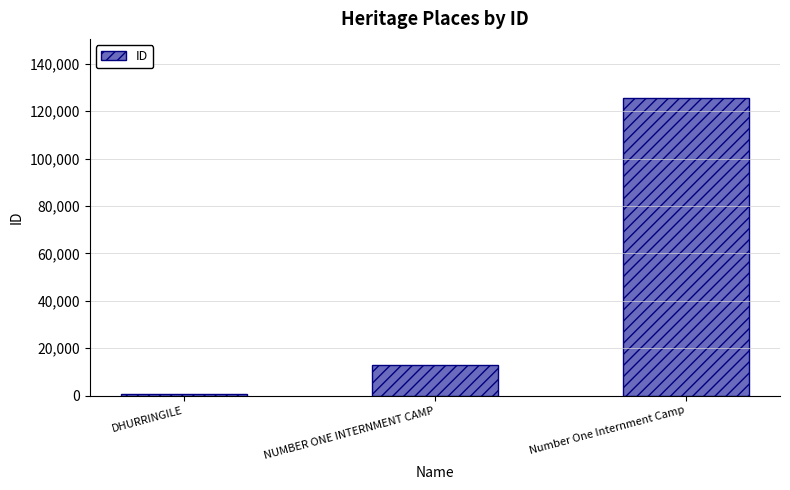

Approximately how many times larger is the value at Number One Internment Camp compared to DHURRINGILE?

145.4